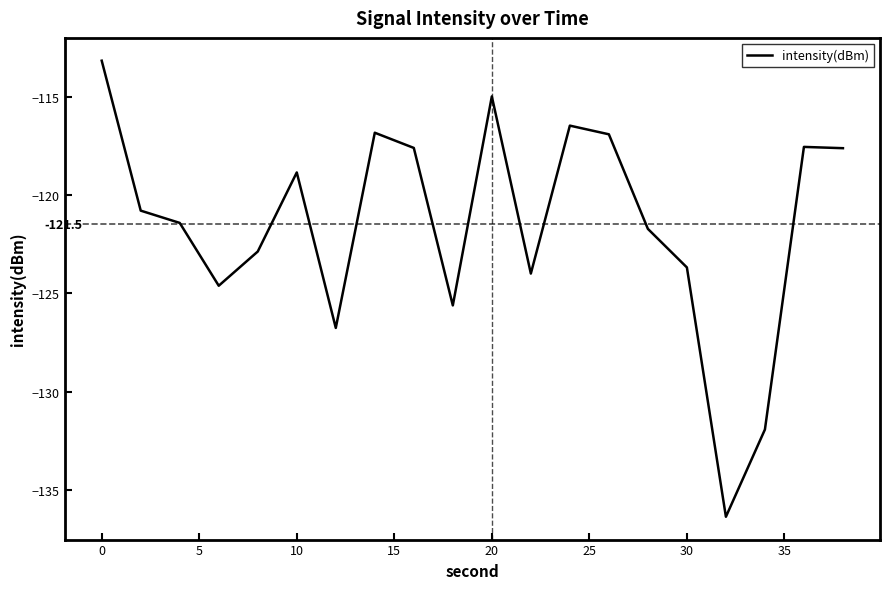

What is the smallest value displayed?

-136.4